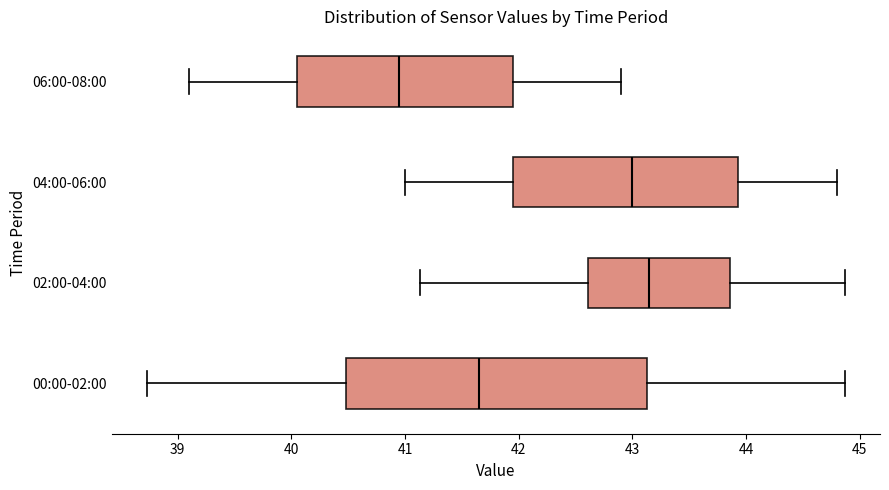

Comparing the boxes themselves (not the whiskers), which one is the widest?

00:00-02:00